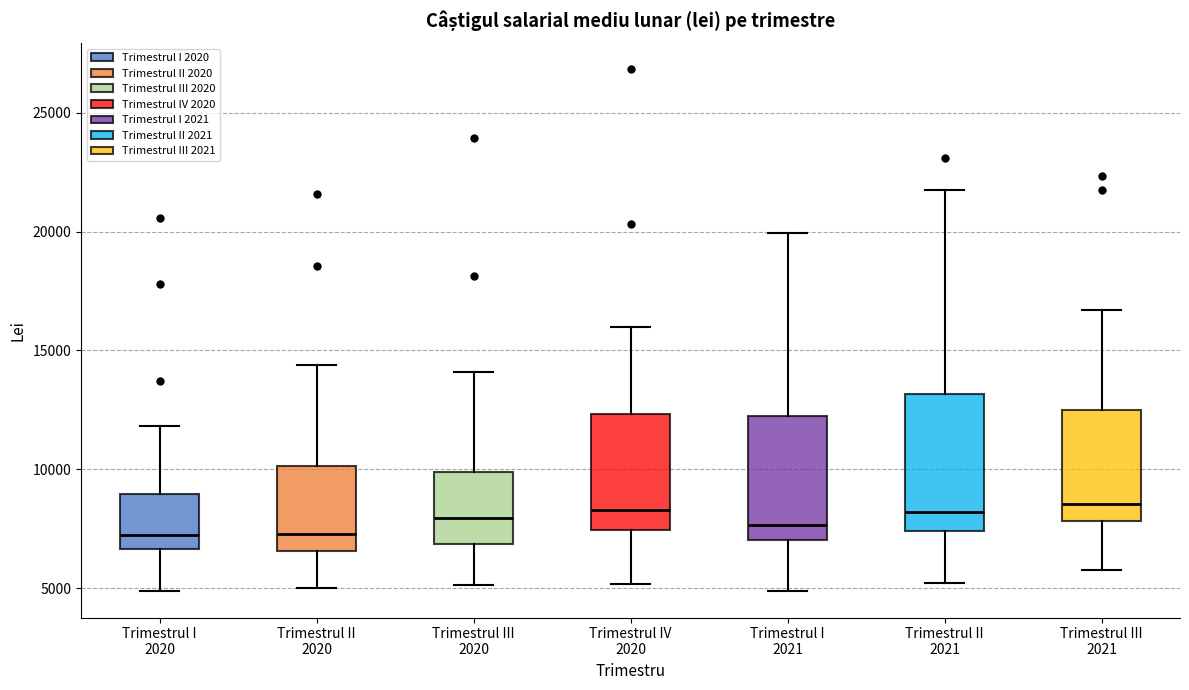

Reading left to right, read every box against the y-axis: the position of its median line, the range the box covers, and the ends of its whiskers. The values are not printed on the chart, so give them approximately, as read against the axis.

Trimestrul I 2020: median 7000, box 6500 to 9000, whiskers 5000 to 12000
Trimestrul II 2020: median 7500, box 6500 to 10000, whiskers 5000 to 14500
Trimestrul III 2020: median 8000, box 7000 to 10000, whiskers 5000 to 14000
Trimestrul IV 2020: median 8500, box 7500 to 12500, whiskers 5000 to 16000
Trimestrul I 2021: median 7500, box 7000 to 12000, whiskers 5000 to 20000
Trimestrul II 2021: median 8000, box 7500 to 13000, whiskers 5000 to 22000
Trimestrul III 2021: median 8500, box 8000 to 12500, whiskers 6000 to 16500